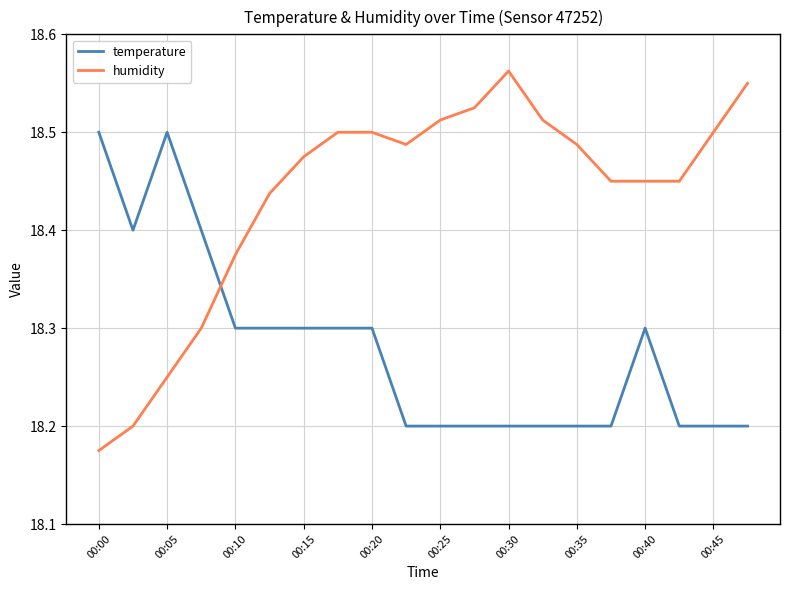

Does the chart have visible grid lines?

Yes